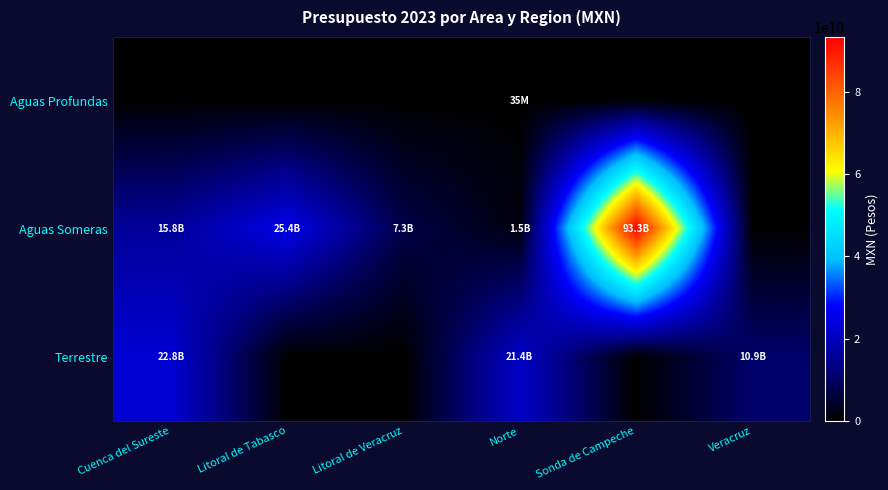

What is the maximum value shown in the chart?

93269417498